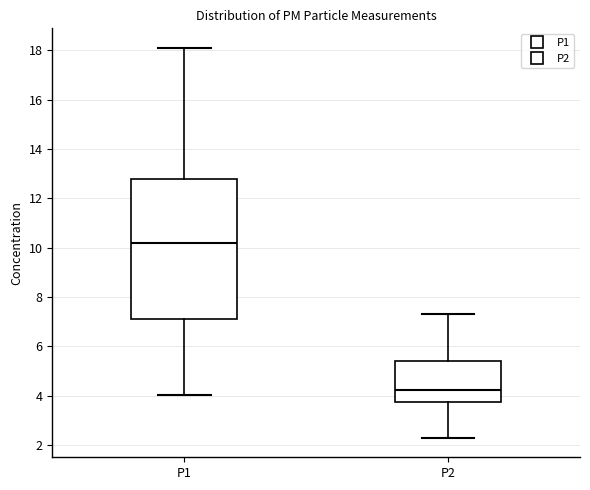

Where does the upper whisker of the box for P2 end on the y-axis? The values are not printed on the chart, so give them approximately, as read against the axis.

7.4